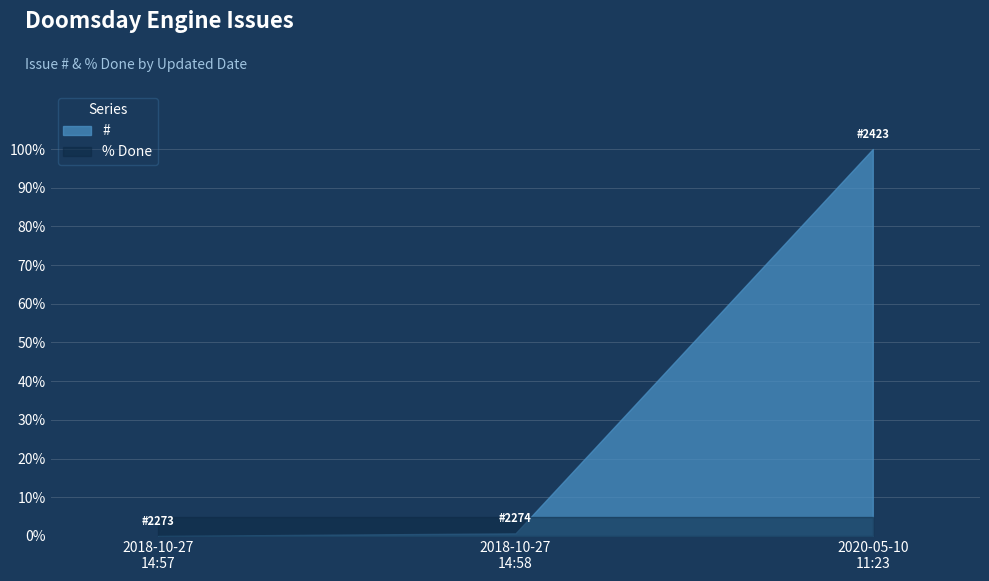

How many lines are shown in the chart?

2